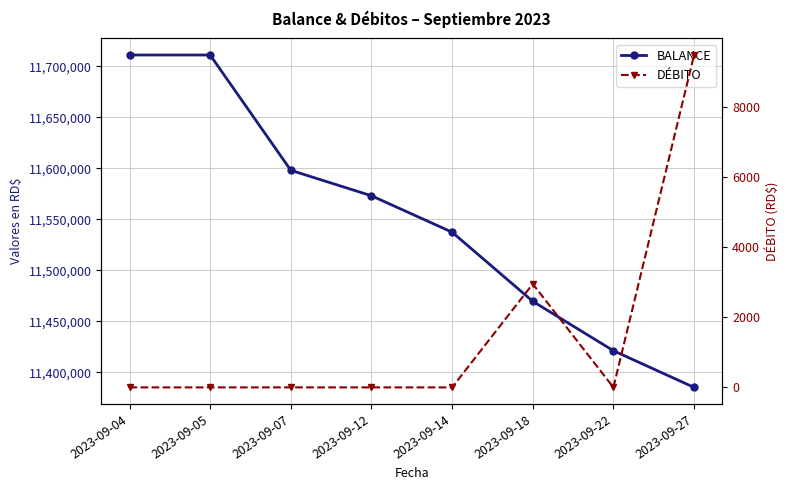

In DÉBITO, how many points are higher than both neighbors (excluding endpoints)?

1